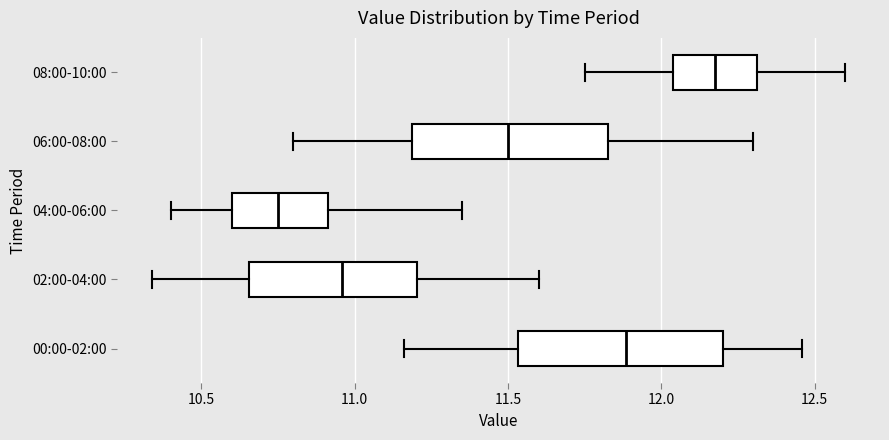

Which box's median line is the furthest to the right?

08:00-10:00